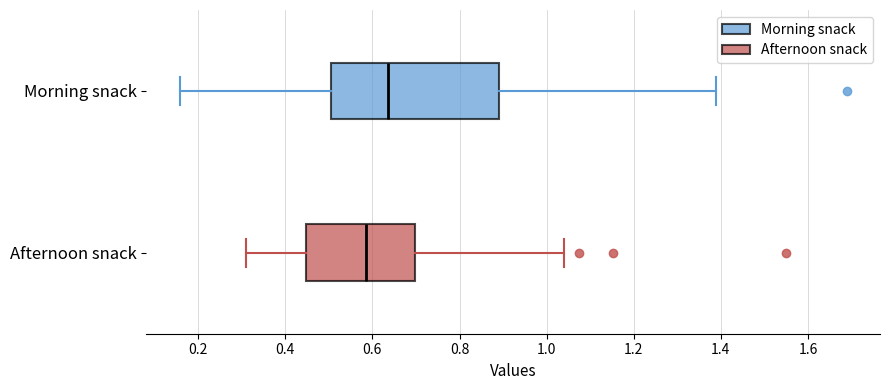

Reading bottom to top, read every box against the x-axis: the position of its median line, the range the box covers, and the ends of its whiskers. The values are not printed on the chart, so give them approximately, as read against the axis.

Afternoon snack: median 0.58, box 0.44 to 0.70, whiskers 0.32 to 1.04
Morning snack: median 0.64, box 0.50 to 0.90, whiskers 0.16 to 1.38